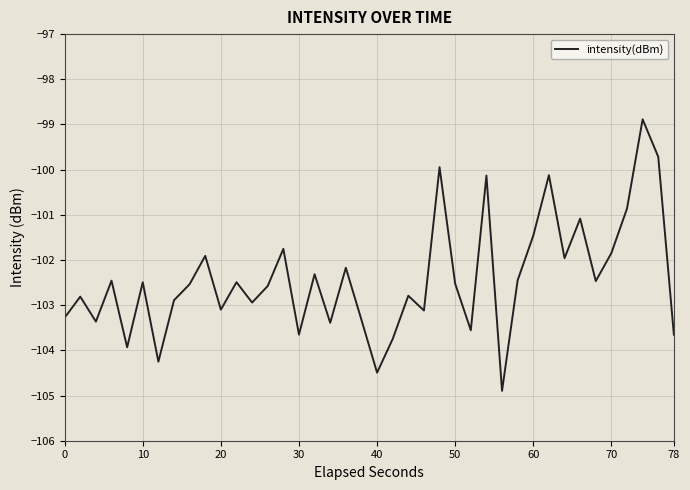

How many lines are shown in the chart?

1